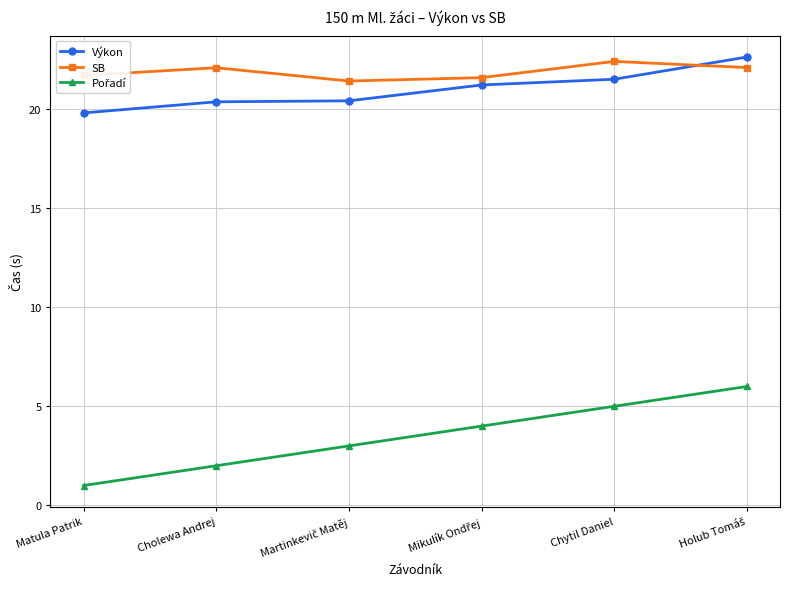

The value of Výkon at Cholewa Andrej is 20.4. True or false?

True